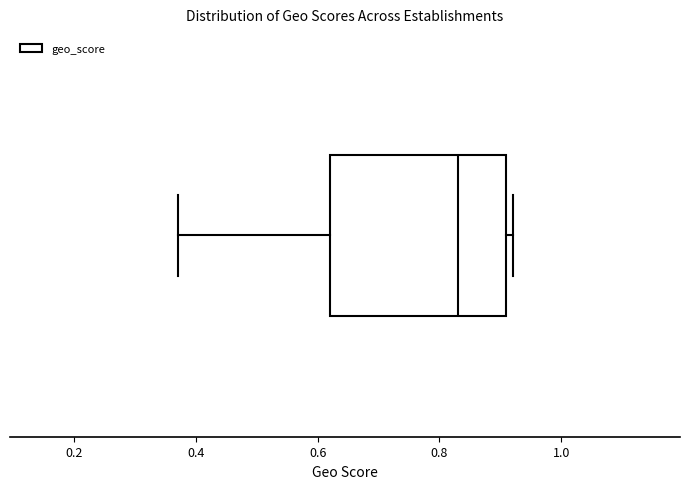

Read this box plot against the x-axis: the position of the median line, the range covered by the box, and the ends of both whiskers. The values are not printed on the chart, so give them approximately, as read against the axis.

median 0.84, box 0.62 to 0.92, whiskers 0.38 to 0.92 (just right of the box's right edge)